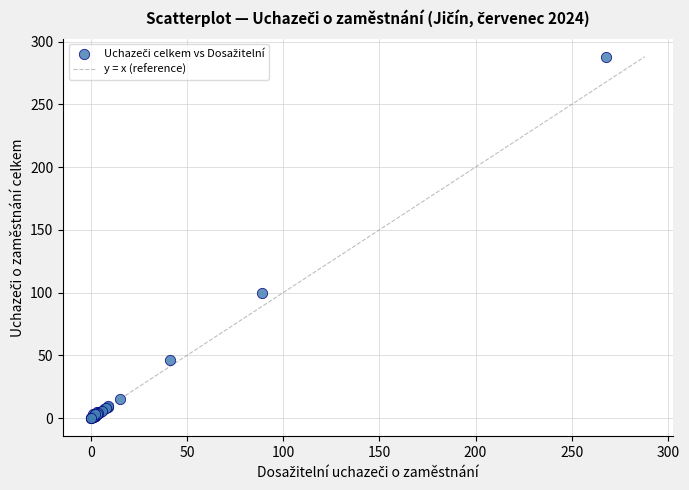

What Y value in the scatter plot is closest to 144?

100